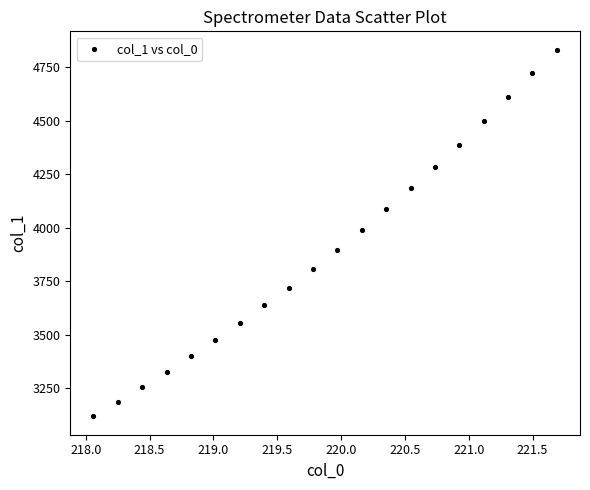

What is the range of X values (max minus min)?

3.6